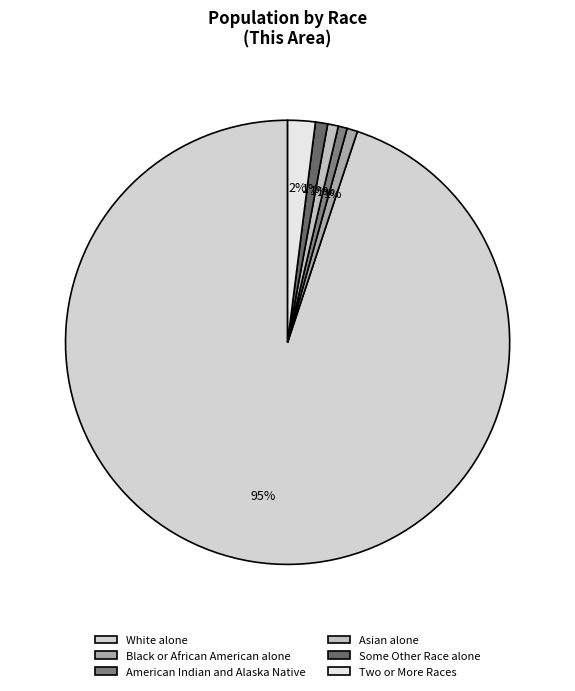

The Asian alone slice represents 11% of the pie. True or false?

False